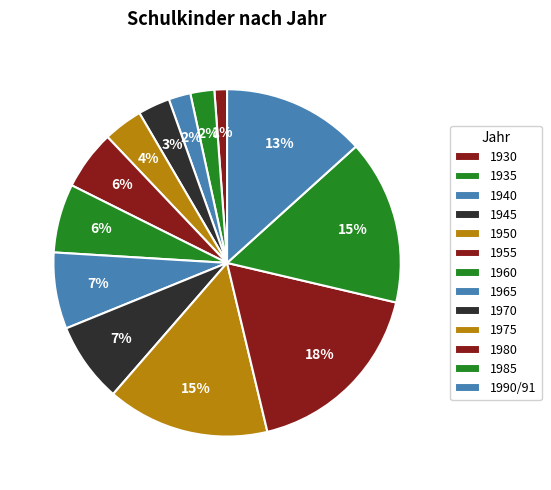

To the nearest percent, what portion does 1985 represent?

15%